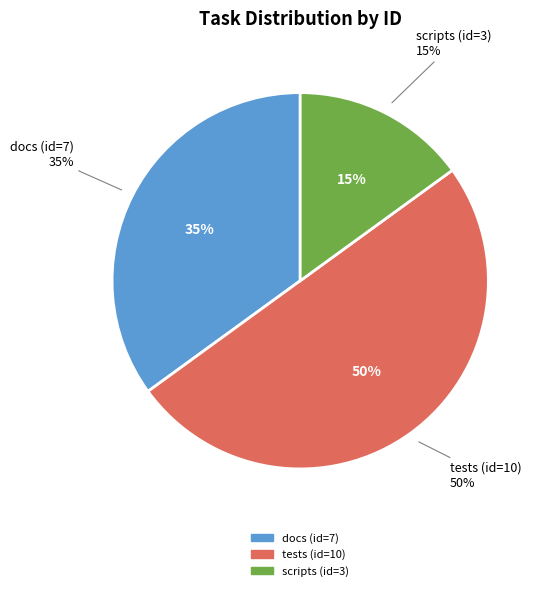

True or false: Create setup script and documentation accounts for 41% of the total.

False